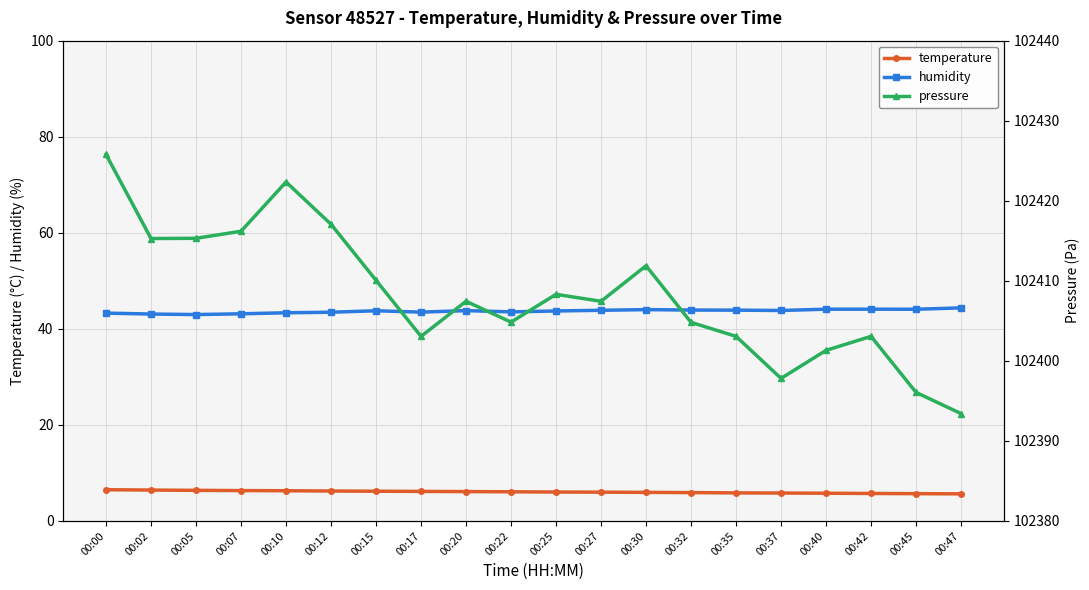

What is the maximum value for humidity?

44.4